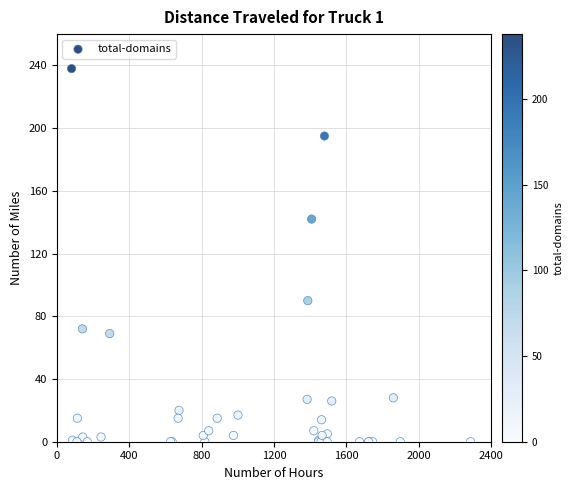

What Y value in the scatter plot is closest to 119?

142